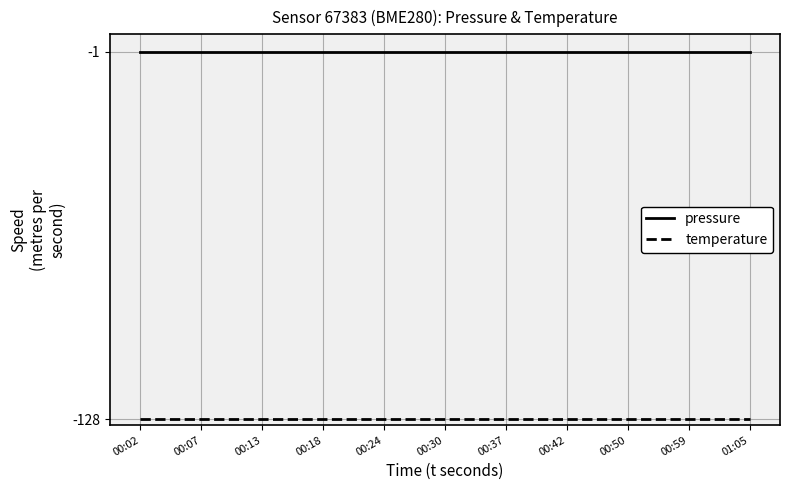

Which series has the largest total across all categories?

pressure